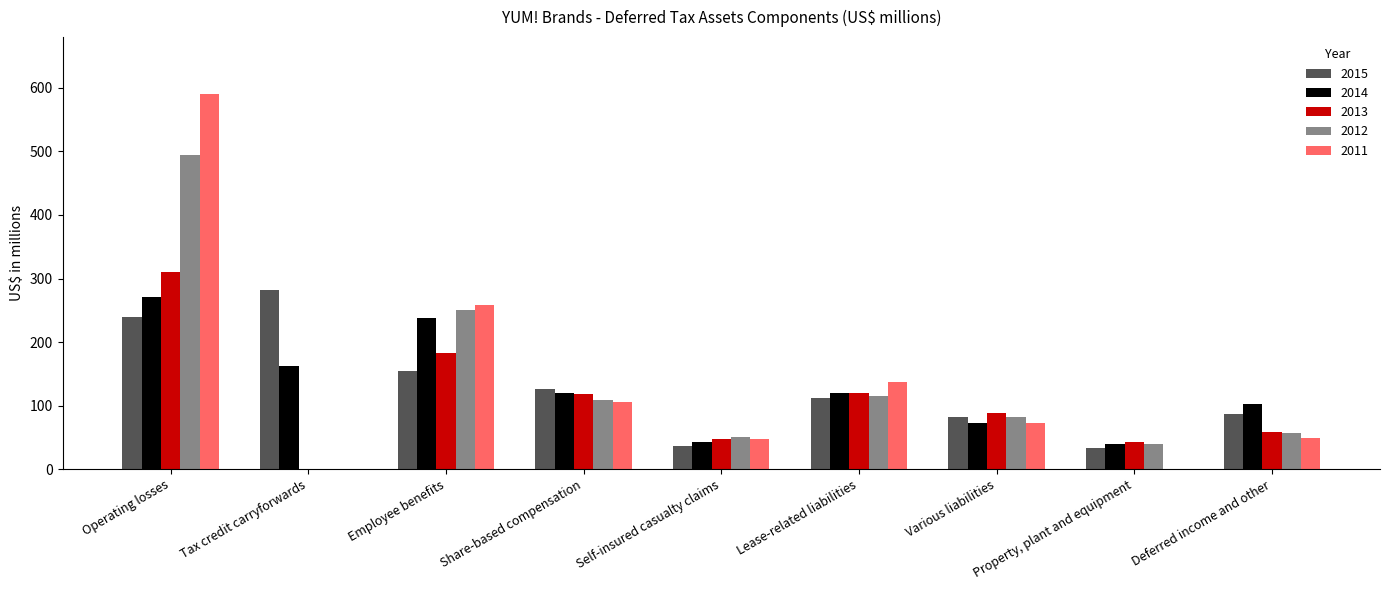

At which category is the sum across all series the highest?

Operating losses